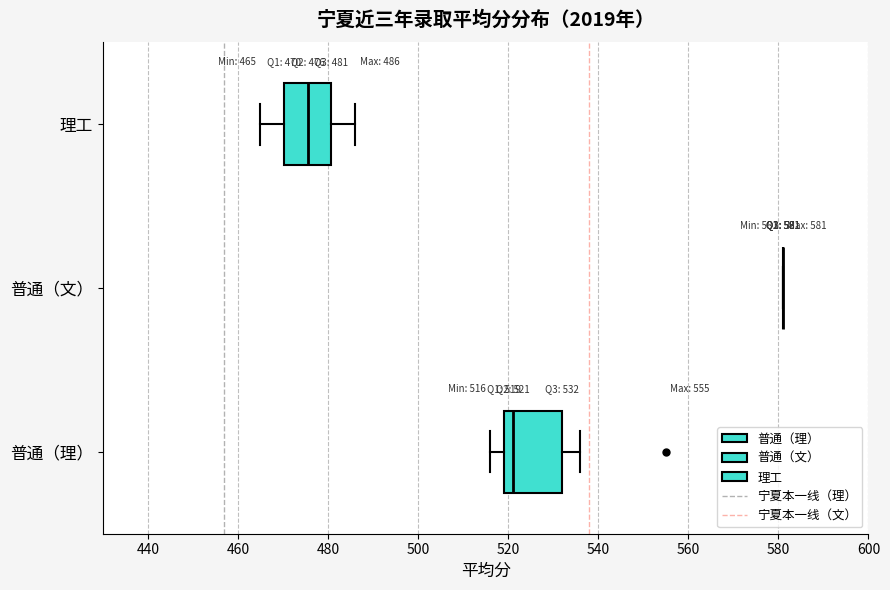

Comparing the boxes themselves (not the whiskers), which one is the widest?

普通（理）